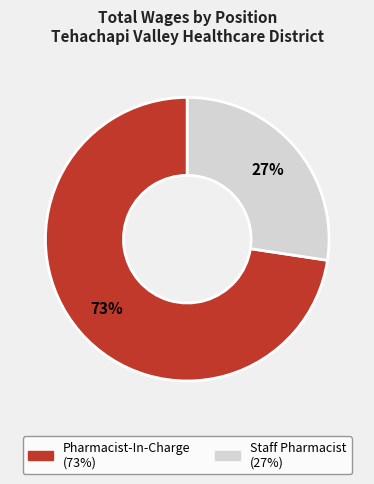

Count the number of slices in the pie.

2